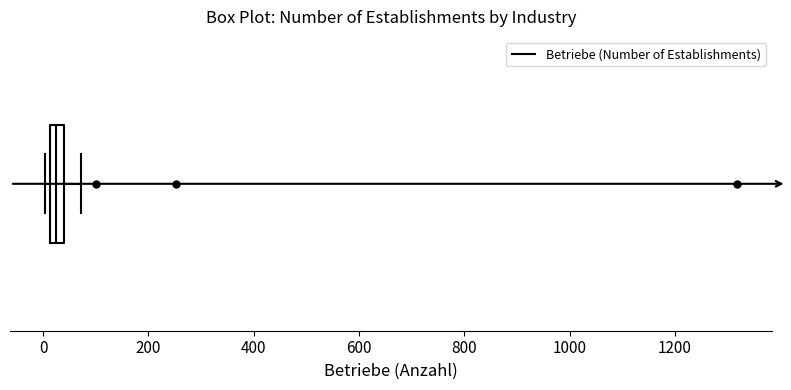

Where is the left edge of the box on the x-axis? The values are not printed on the chart, so give them approximately, as read against the axis.

20